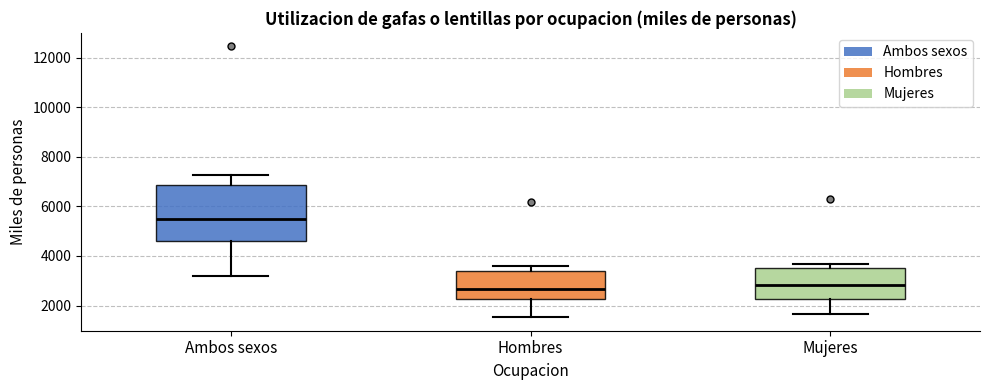

Reading left to right, transcribe this box plot: for each box, give where its median line is, the range the box spans, and where its two whiskers end, as read against the y-axis. The values are not printed on the chart, so give them approximately, as read against the axis.

Ambos sexos: median 5400, box 4600 to 6800, whiskers 3200 to 7200
Hombres: median 2600, box 2200 to 3400, whiskers 1600 to 3600
Mujeres: median 2800, box 2200 to 3600, whiskers 1600 to 3600 (just above the box's upper edge)